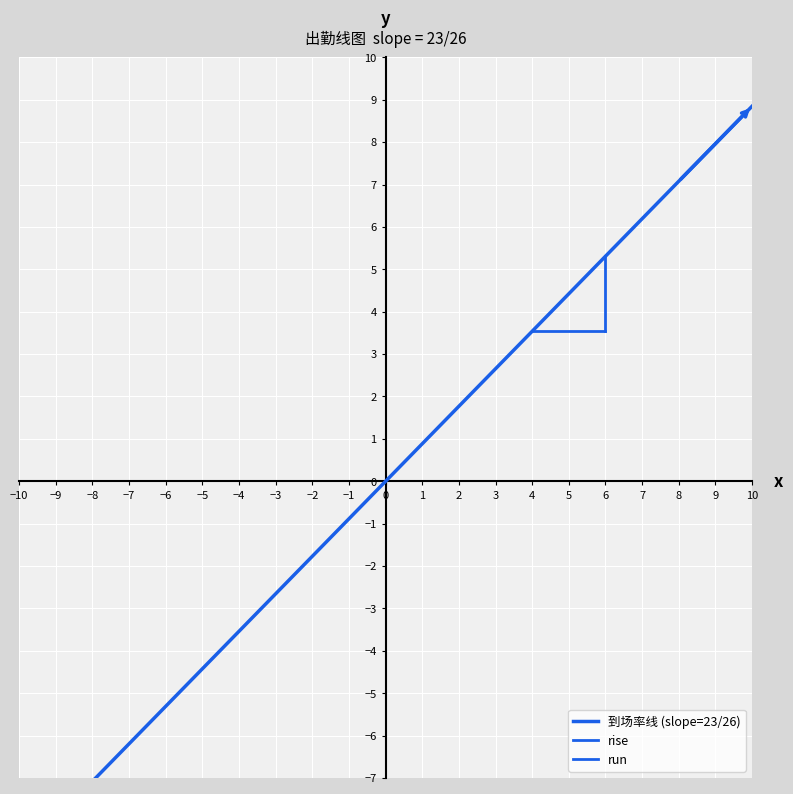

How many lines are shown in the chart?

3